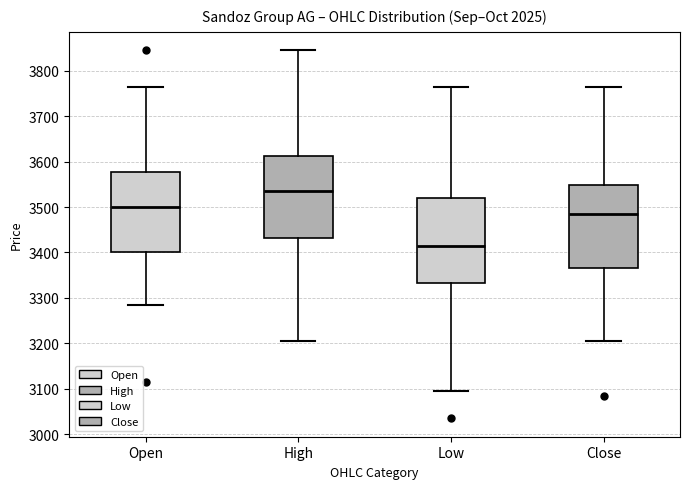

Reading left to right, read every box against the y-axis: the position of its median line, the range the box covers, and the ends of its whiskers. The values are not printed on the chart, so give them approximately, as read against the axis.

Open: median 3500, box 3400 to 3580, whiskers 3290 to 3770
High: median 3540, box 3430 to 3610, whiskers 3210 to 3850
Low: median 3420, box 3330 to 3520, whiskers 3100 to 3770
Close: median 3490, box 3370 to 3550, whiskers 3210 to 3770